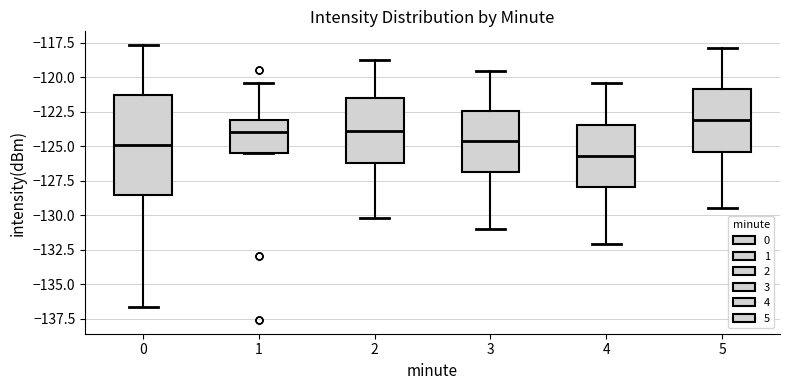

Reading left to right, read every box against the y-axis: the position of its median line, the range the box covers, and the ends of its whiskers. The values are not printed on the chart, so give them approximately, as read against the axis.

0: median -125.0, box -128.5 to -121.5, whiskers -136.5 to -117.5
1: median -124.0, box -125.5 to -123.0, whiskers -125.5 to -120.5
2: median -124.0, box -126.0 to -121.5, whiskers -130.0 to -118.5
3: median -124.5, box -127.0 to -122.5, whiskers -131.0 to -119.5
4: median -125.5, box -128.0 to -123.5, whiskers -132.0 to -120.5
5: median -123.0, box -125.5 to -121.0, whiskers -129.5 to -118.0